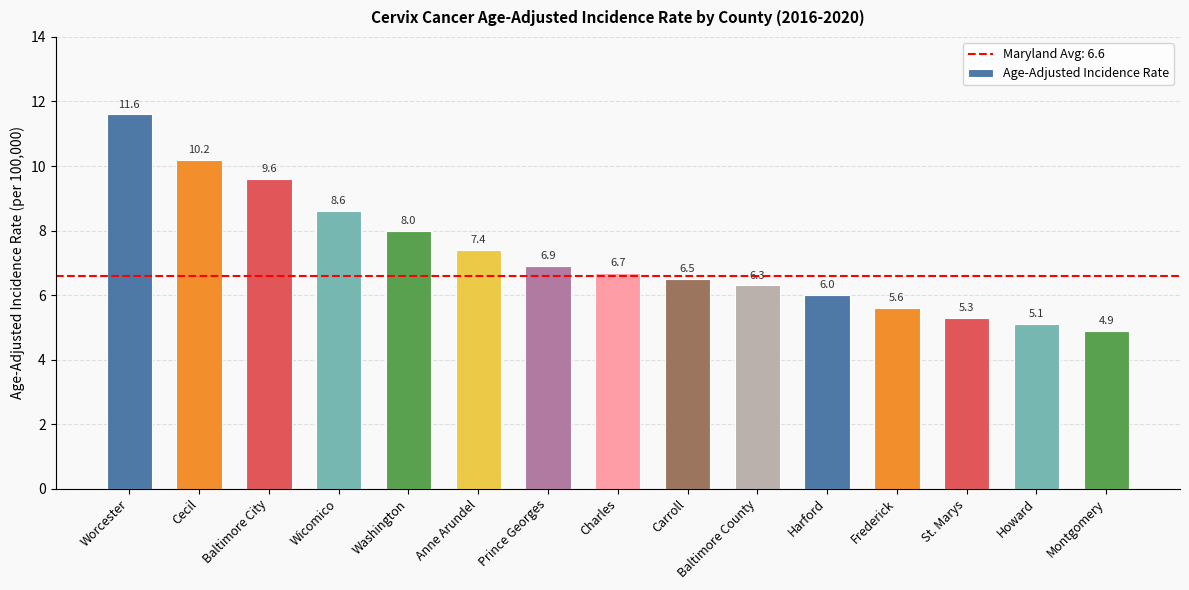

How many bars are there in total?

15